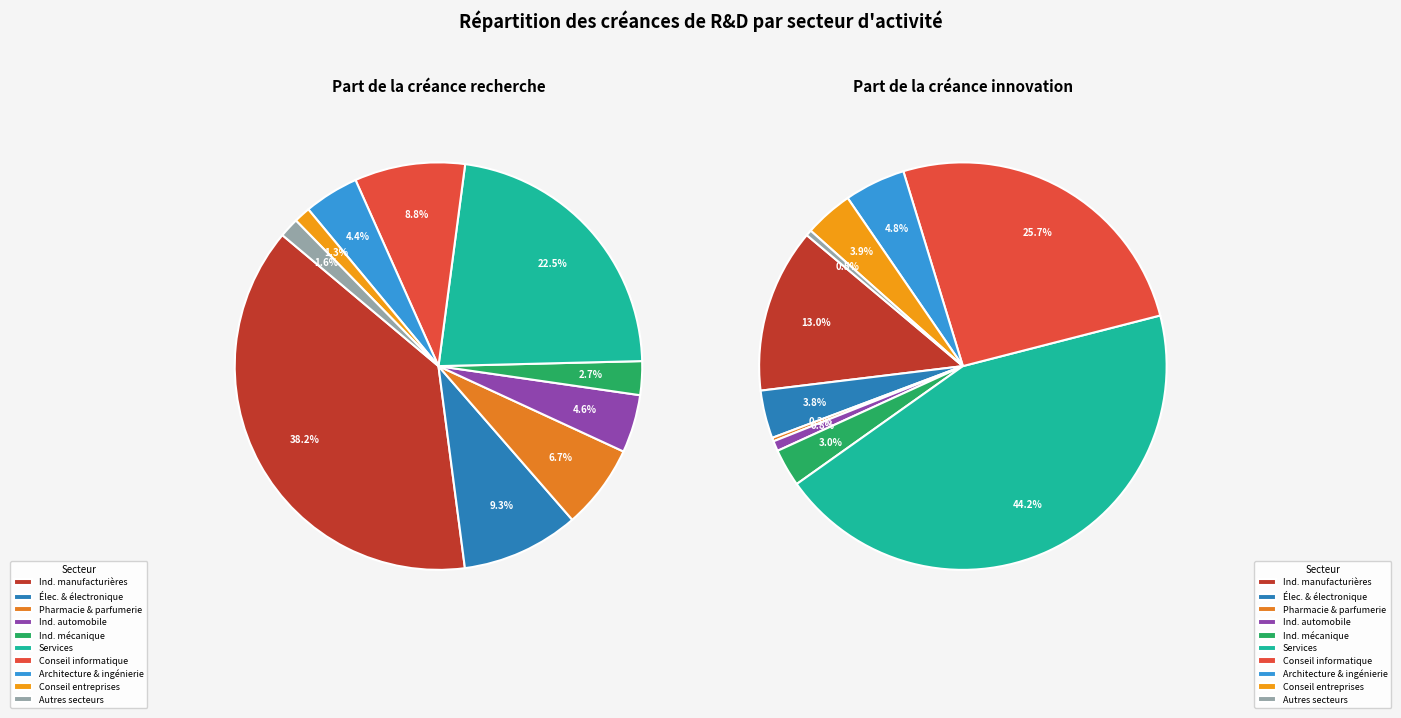

What is the total percentage of Industrie électrique et électronique and Services d'architecture et d'ingenierie?

13.7%